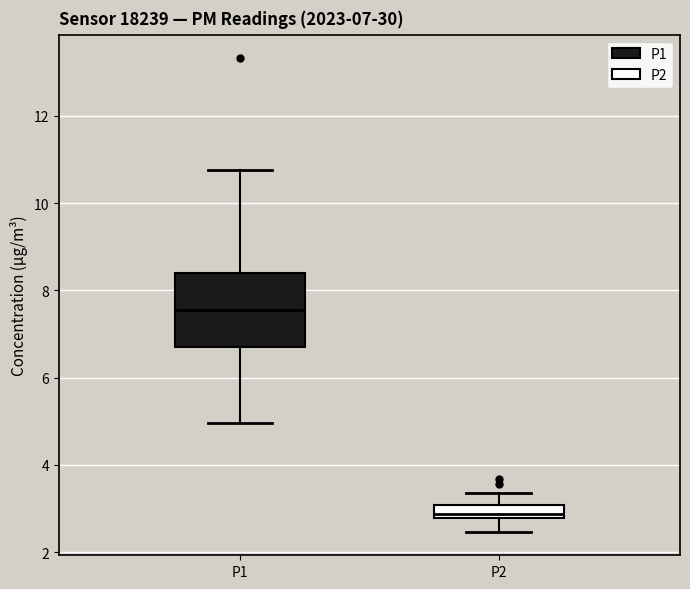

Which box's median line is the lowest?

P2